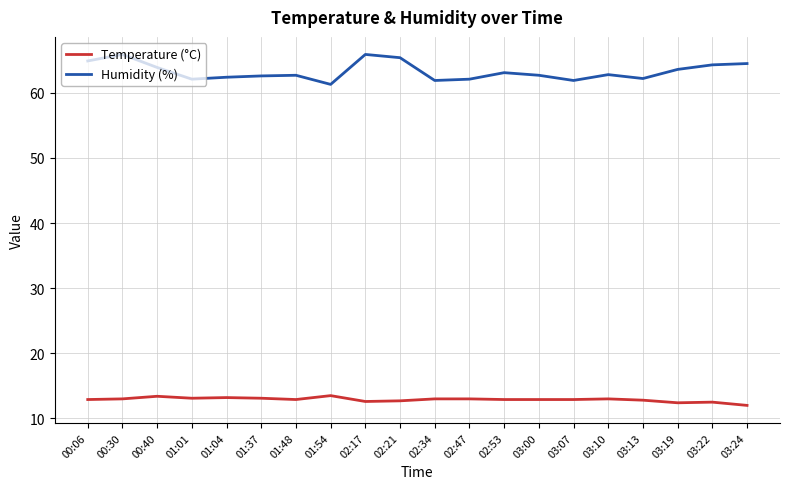

What position from the left is 03:19?

18